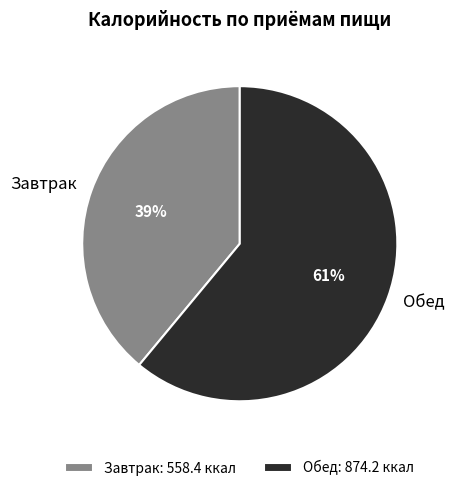

Rank the categories by value from highest to lowest.

Обед, Завтрак